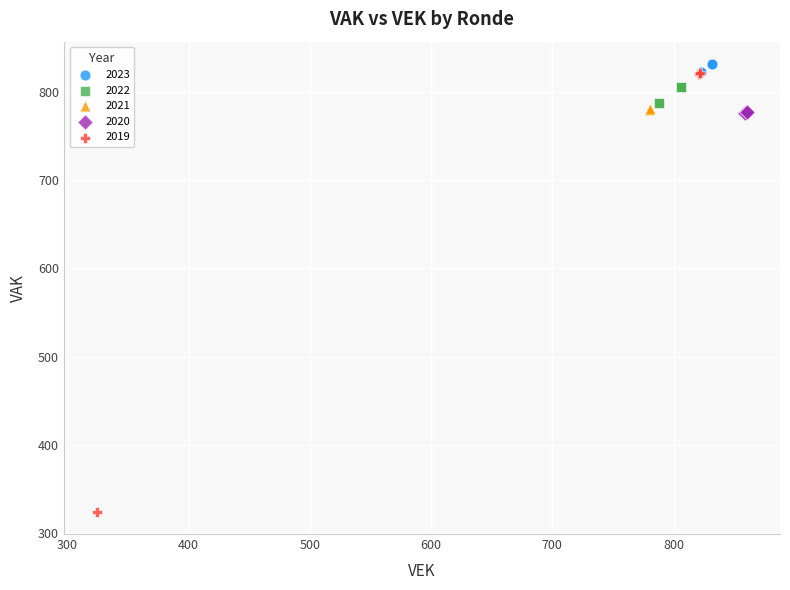

Which series has the widest spread of Y values?

2019